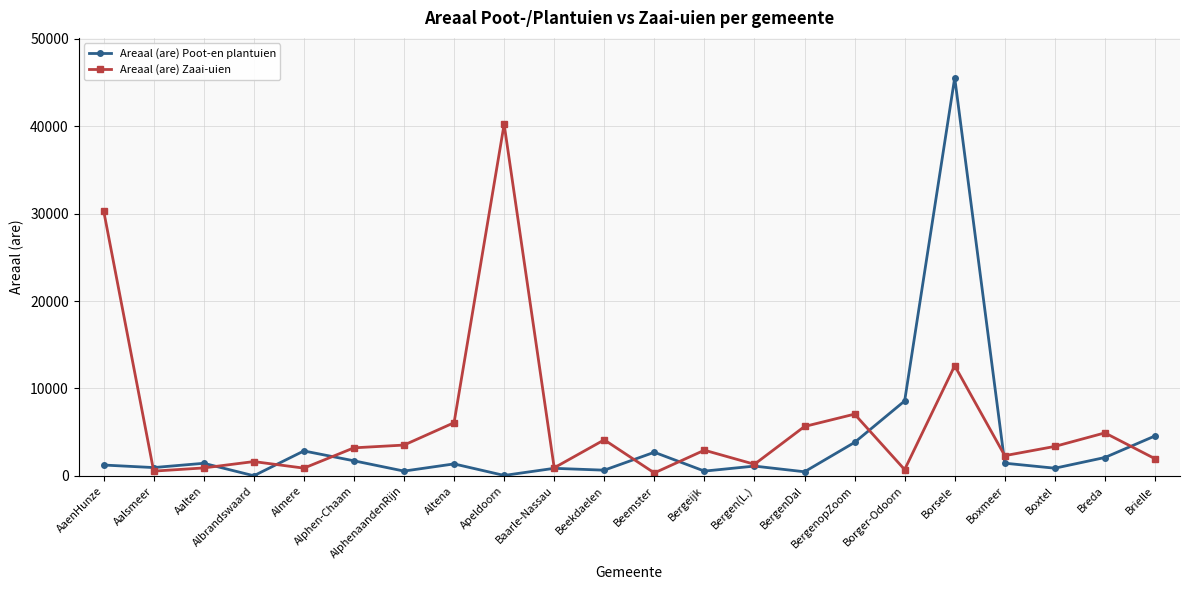

What are all the series names shown in the legend?

Areaal (are) Poot-en plantuien, Areaal (are) Zaai-uien